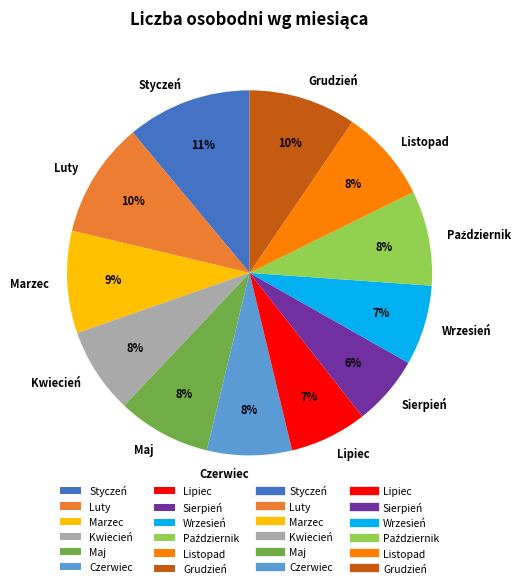

To the nearest percent, what portion does Kwiecień represent?

8%